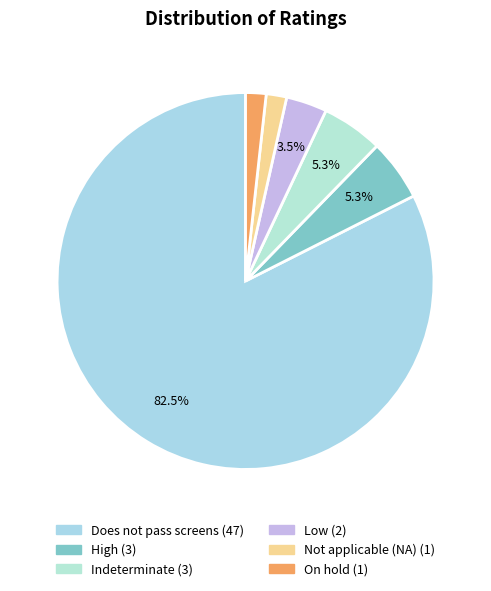

Is there any slice that represents more than half of the pie?

Yes